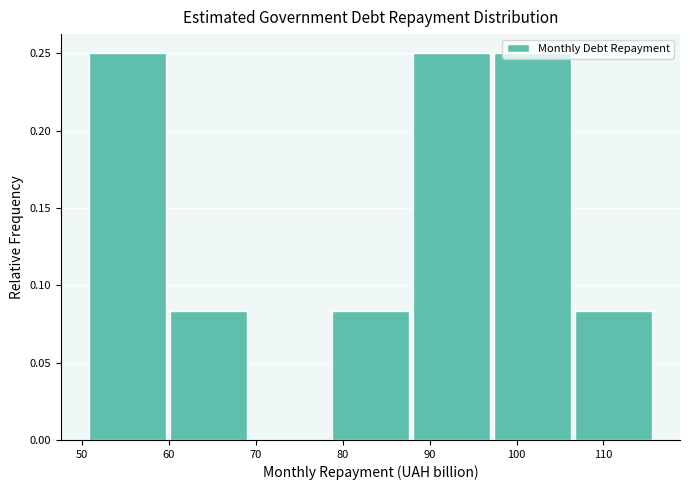

What is the height of the bar covering 79 to 88 on the x-axis? Neither the bar edges nor the heights are printed on the chart, so give them approximately, as read against the axes.

0.085